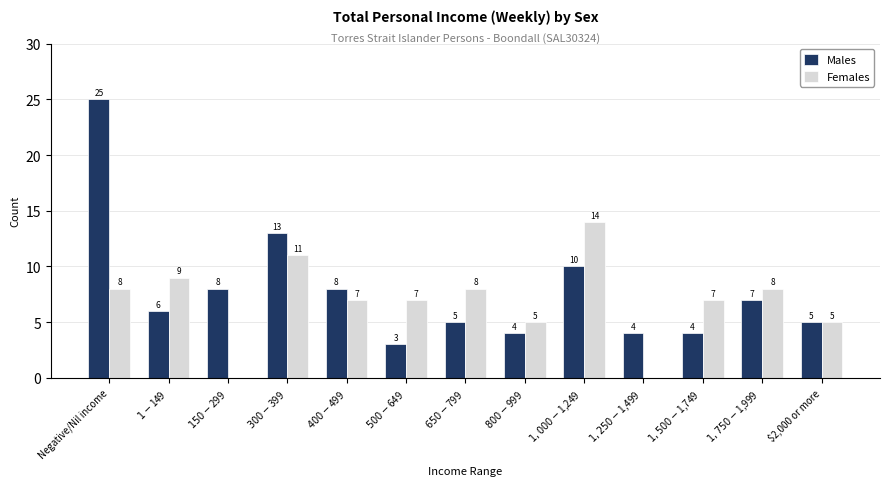

At which label does Males reach its peak?

Negative/Nil income